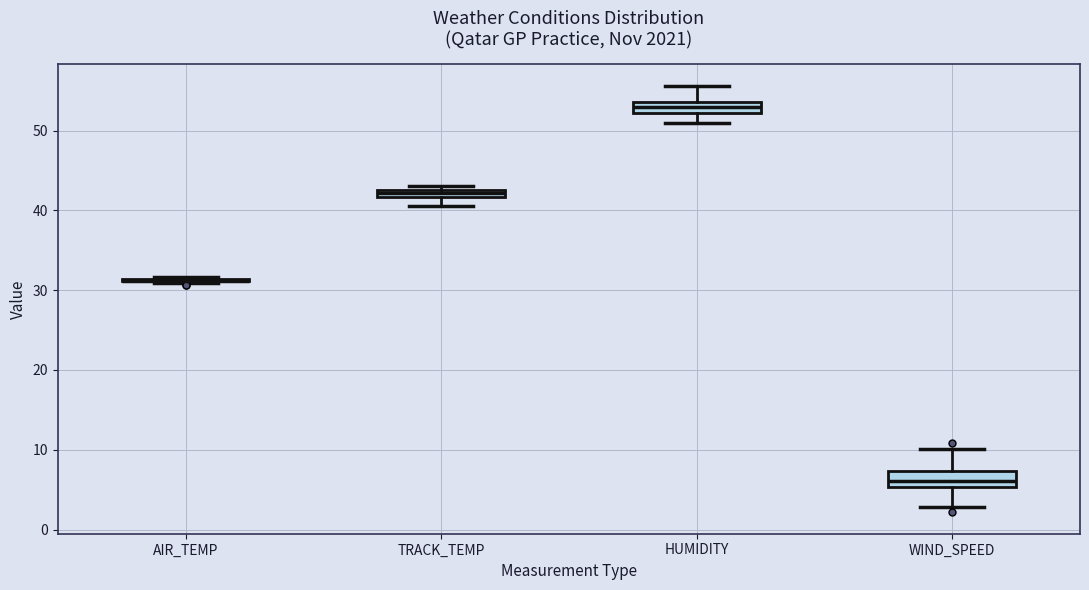

Where does the lower whisker of the box for HUMIDITY end on the y-axis? The values are not printed on the chart, so give them approximately, as read against the axis.

51